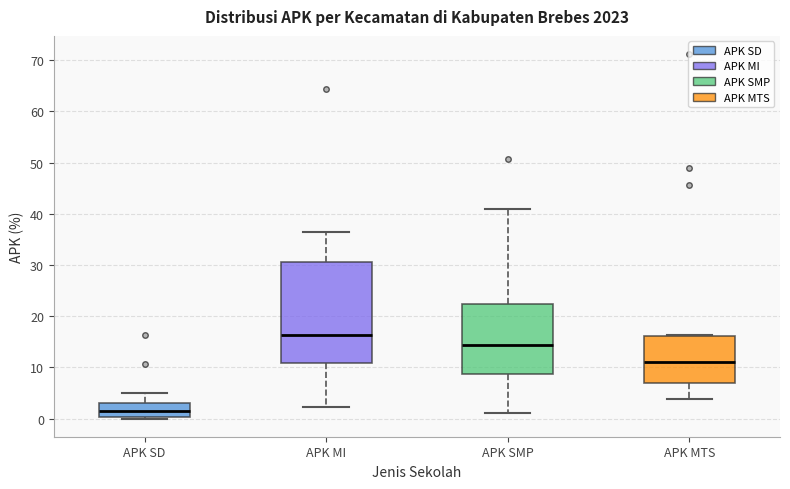

Reading left to right, transcribe this box plot: for each box, give where its median line is, the range the box spans, and where its two whiskers end, as read against the y-axis. The values are not printed on the chart, so give them approximately, as read against the axis.

APK SD: median 1, box 0 to 3, whiskers 0 (just below the box's lower edge) to 5
APK MI: median 16, box 11 to 31, whiskers 2 to 37
APK SMP: median 14, box 9 to 22, whiskers 1 to 41
APK MTS: median 11, box 7 to 16, whiskers 4 to 16